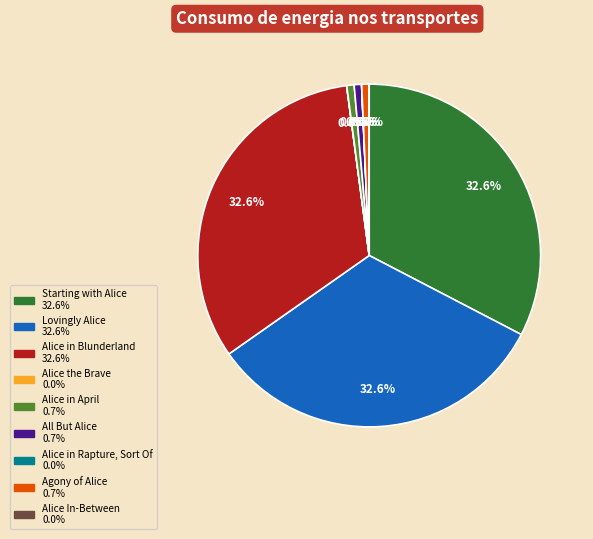

What portion of the pie excludes Lovingly Alice?

67.4%